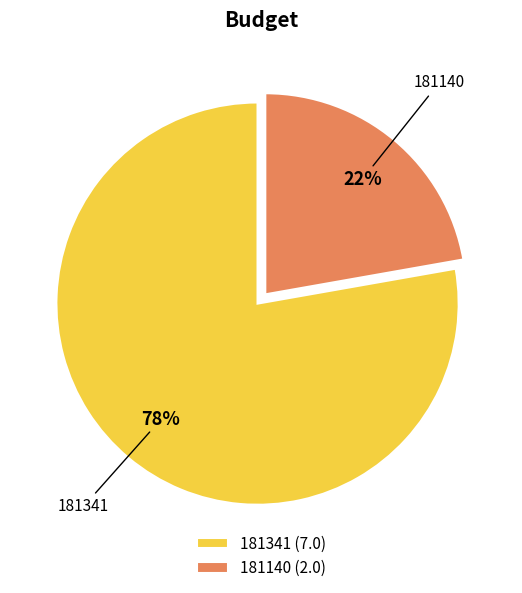

True or false: 181140 accounts for 36% of the total.

False